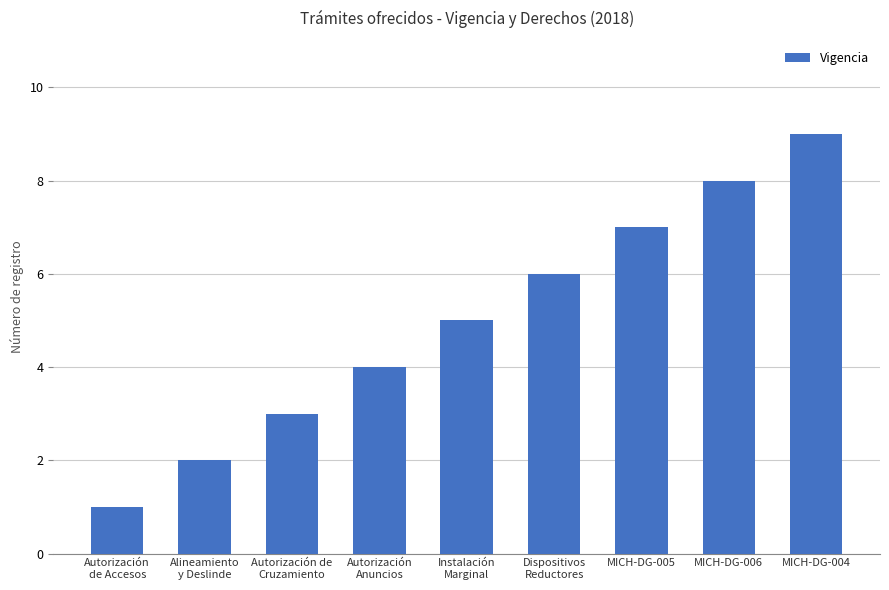

How many values are between 3 and 7?

5